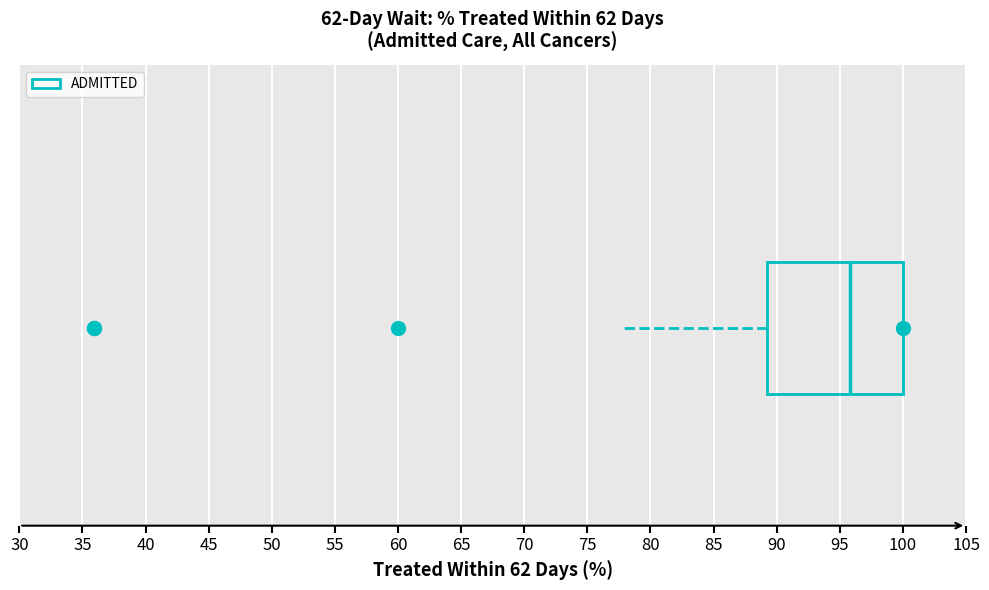

Transcribe this box plot: give where the median line is, the range the box spans, and where the two whiskers end, as read against the x-axis. The values are not printed on the chart, so give them approximately, as read against the axis.

median 96, box 89 to 100, whiskers 78 to 100